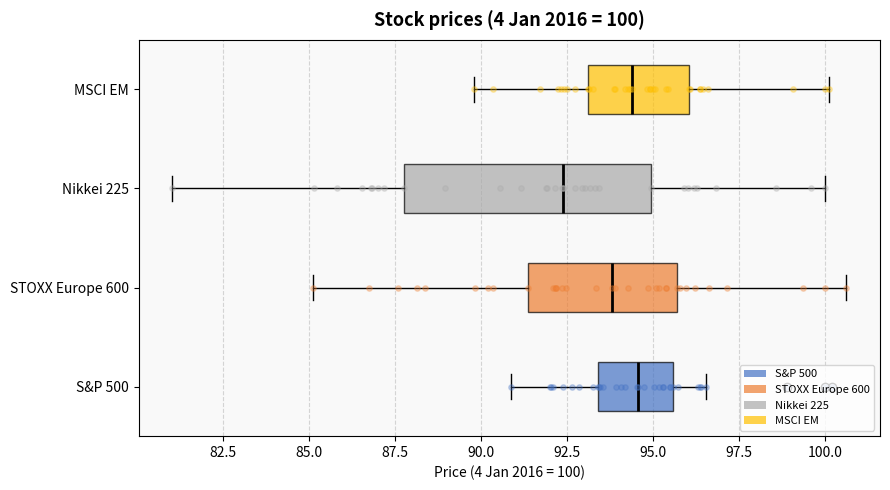

Which box's median line is the furthest to the left?

Nikkei 225